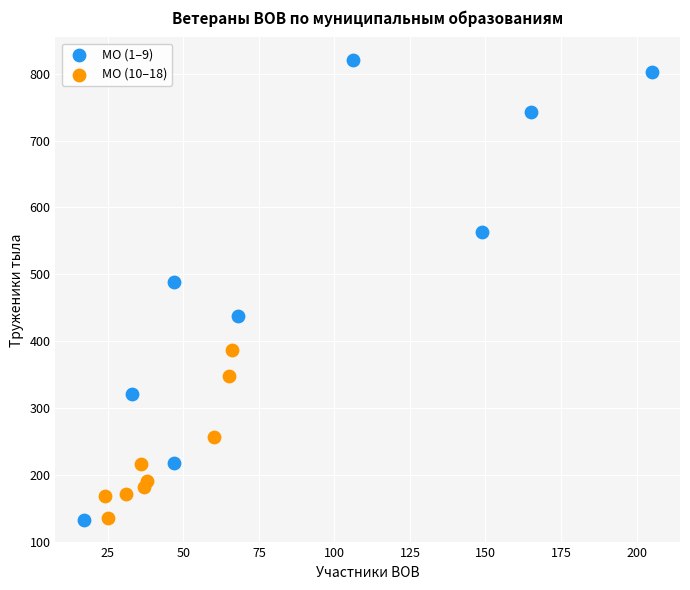

Which series has the largest Y range (max minus min)?

МО (1–9)